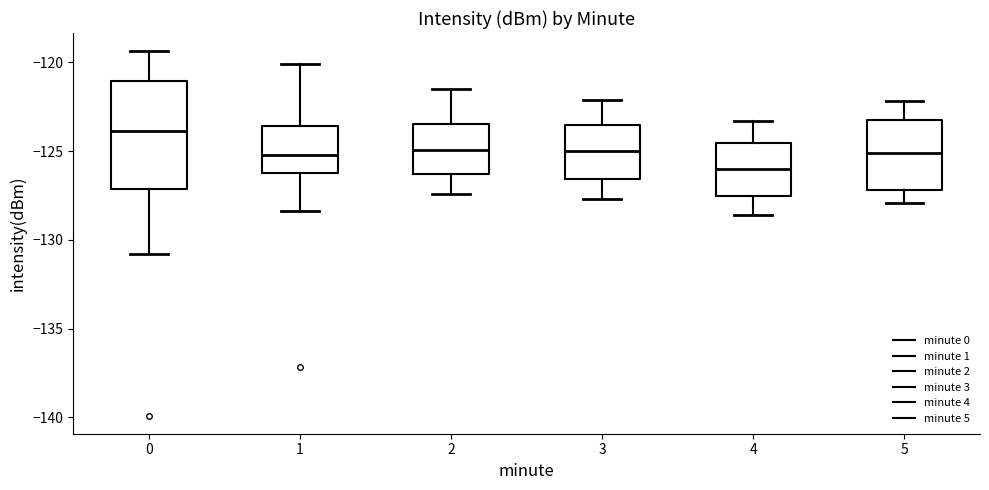

Reading left to right, transcribe this box plot: for each box, give where its median line is, the range the box spans, and where its two whiskers end, as read against the y-axis. The values are not printed on the chart, so give them approximately, as read against the axis.

0: median -124.0, box -127.0 to -121.0, whiskers -131.0 to -119.5
1: median -125.0, box -126.0 to -123.5, whiskers -128.5 to -120.0
2: median -125.0, box -126.5 to -123.5, whiskers -127.5 to -121.5
3: median -125.0, box -126.5 to -123.5, whiskers -127.5 to -122.0
4: median -126.0, box -127.5 to -124.5, whiskers -128.5 to -123.5
5: median -125.0, box -127.0 to -123.0, whiskers -128.0 to -122.0